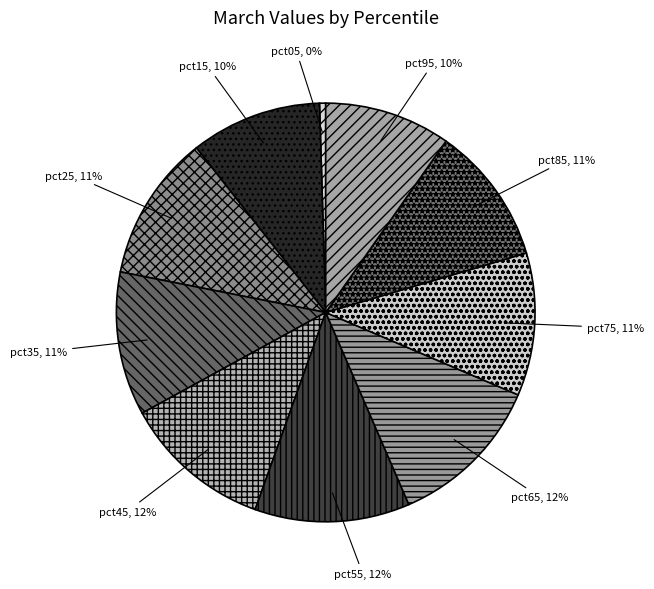

Is there any slice that represents more than half of the pie?

No